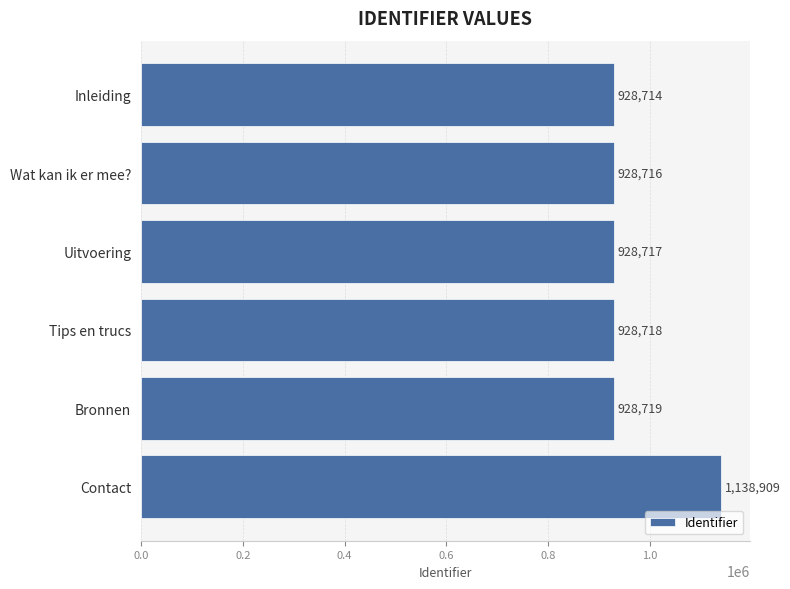

Which has a higher value, Contact or Uitvoering?

Contact